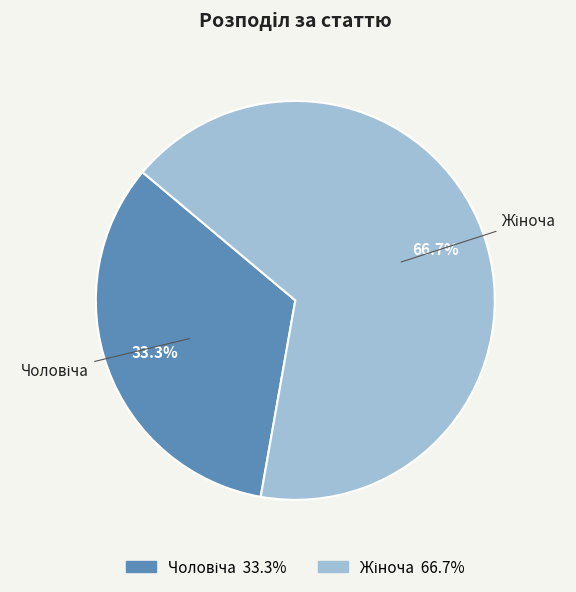

Is there any slice that represents more than half of the pie?

Yes